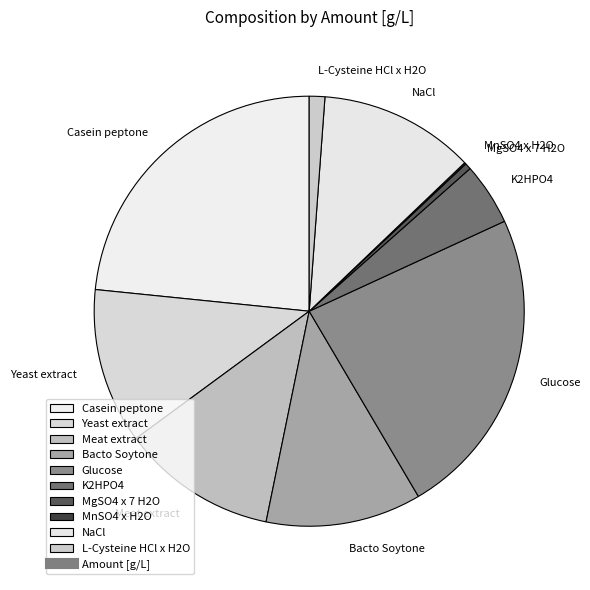

Is there any slice that represents more than half of the pie?

No